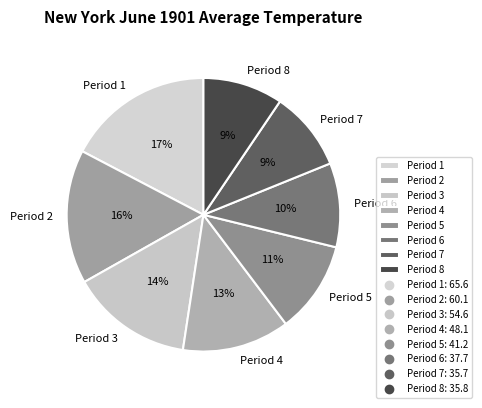

Between Period 3 and Period 6, which is larger?

Period 3